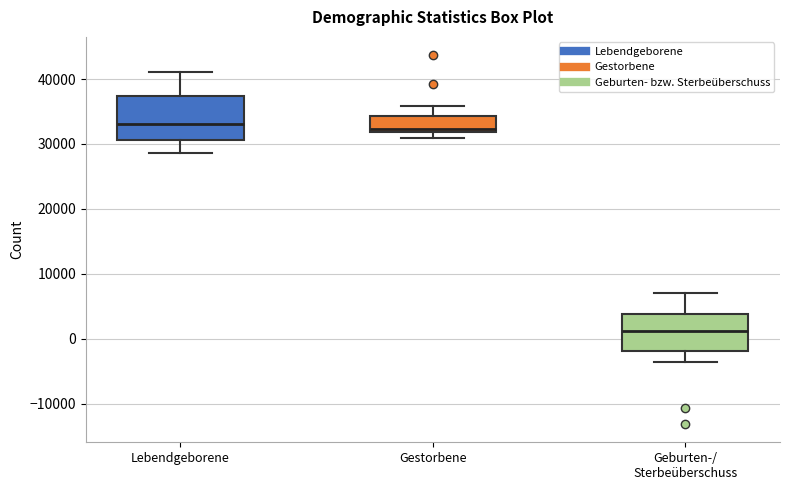

Where does the upper whisker of the box for Gestorbene end on the y-axis? The values are not printed on the chart, so give them approximately, as read against the axis.

36000